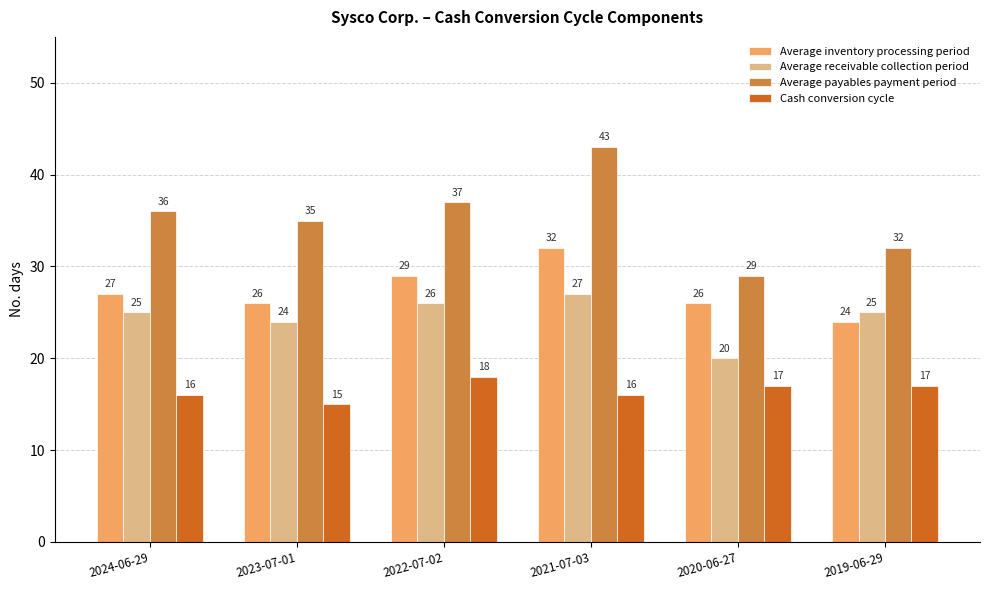

Which category has the highest value in the Average receivable collection period series?

2021-07-03